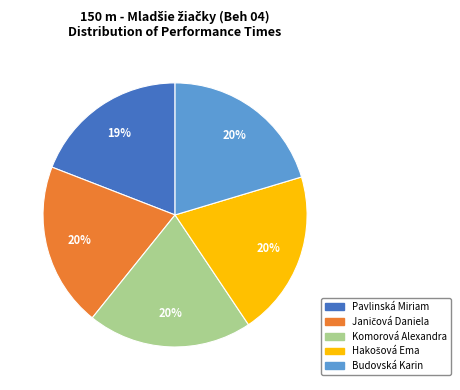

What percentage is the Budovská Karin slice, to the nearest percent?

20%